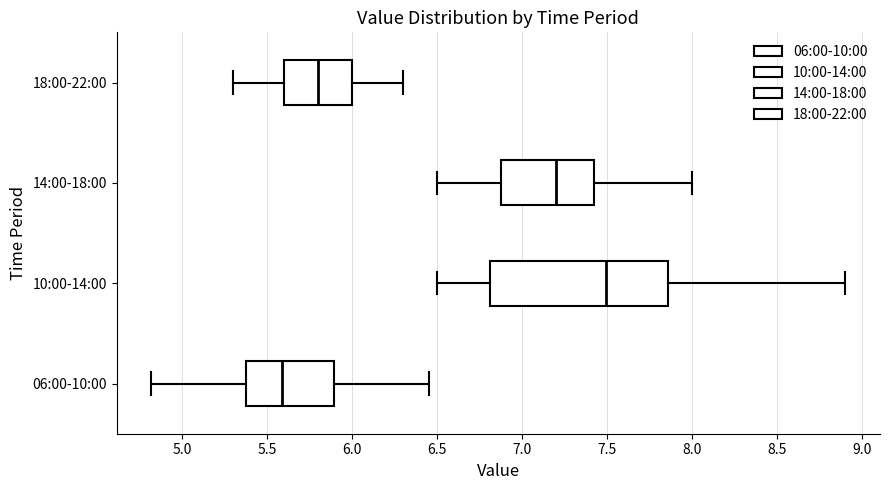

Comparing the boxes themselves (not the whiskers), which one is the widest?

10:00-14:00